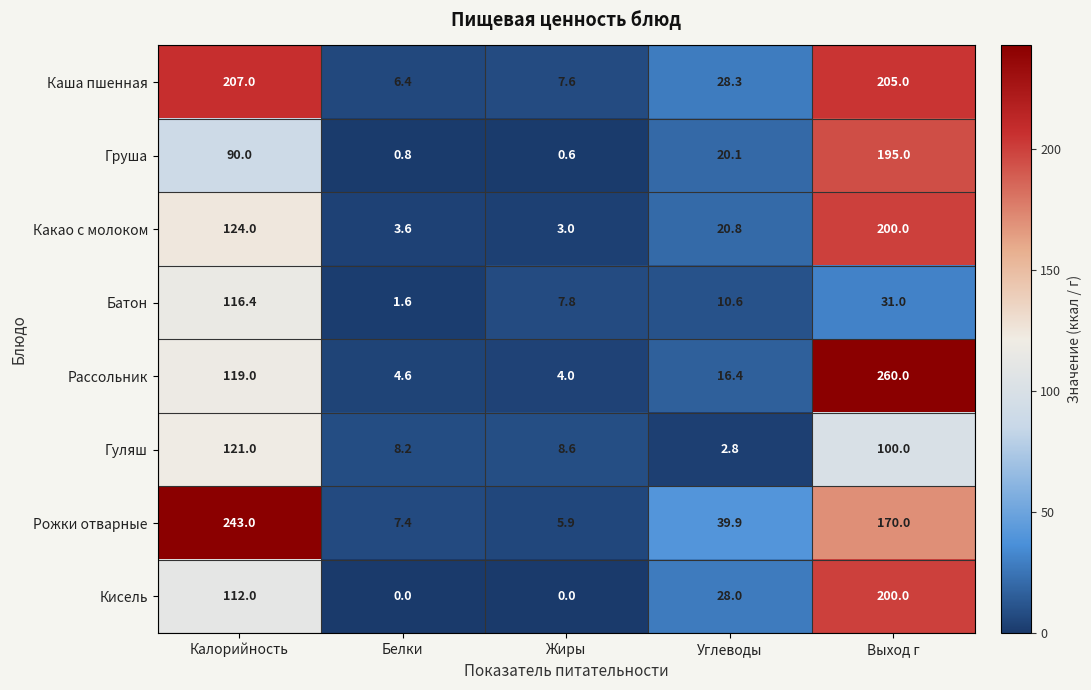

What is the difference between the second highest and minimum values in the Кисель series?

112.0